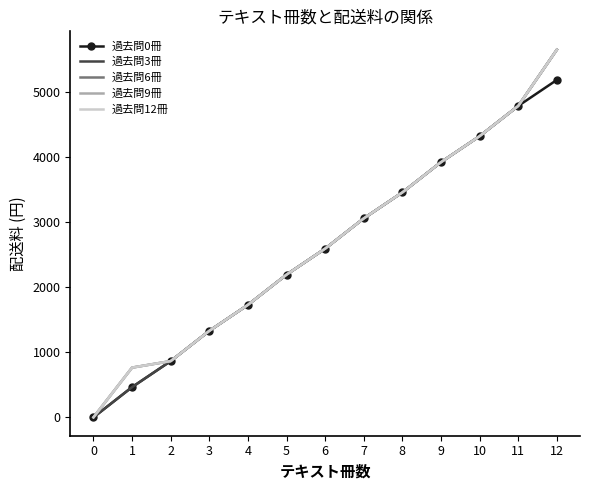

How many values in the 過去問0冊 series are below 2595?

6